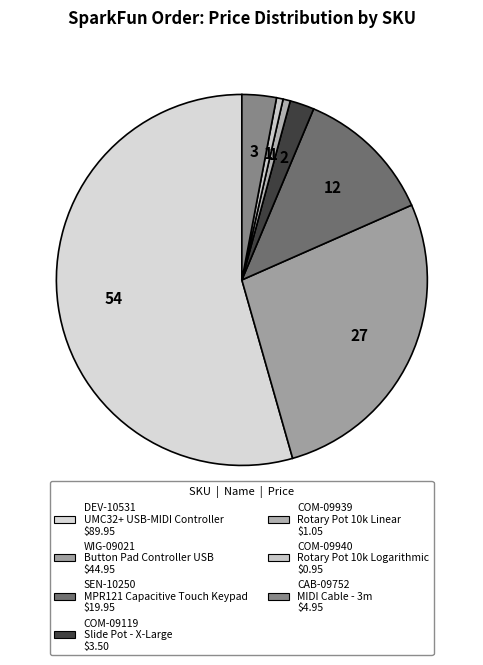

How many slices are in this pie chart?

7